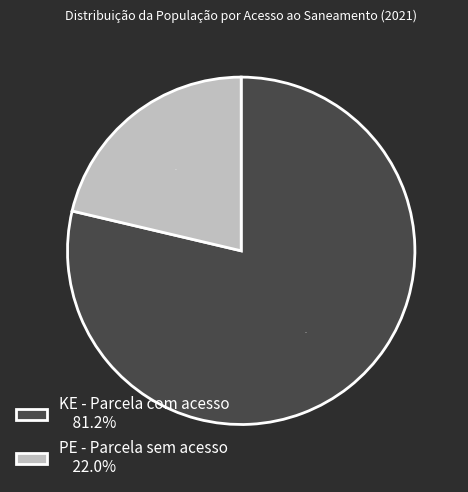

How many segments does this pie chart have?

2